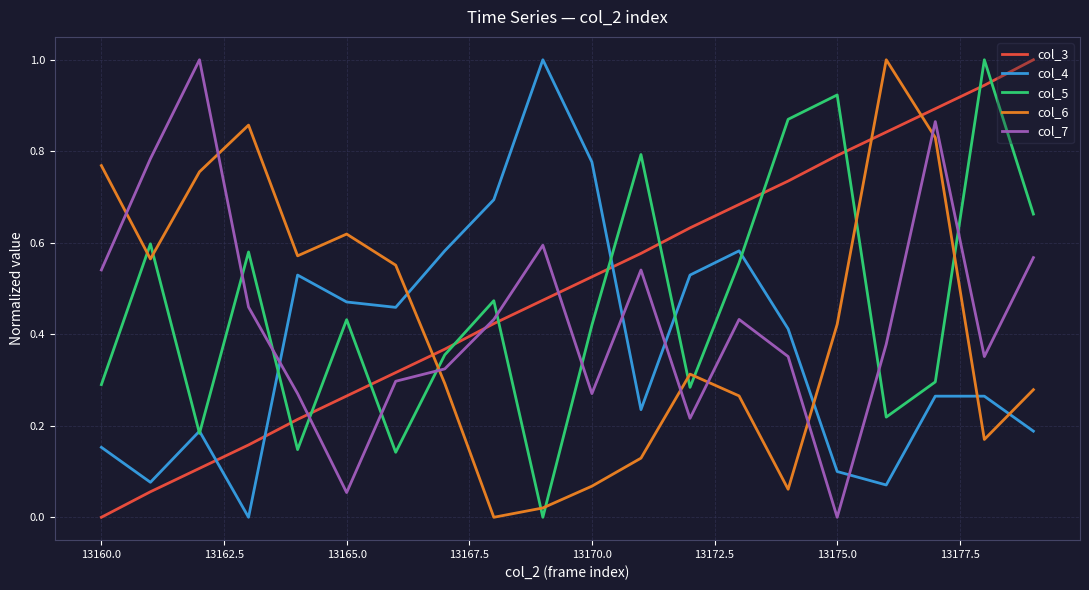

How many intersections are there between col_7 and col_4?

4